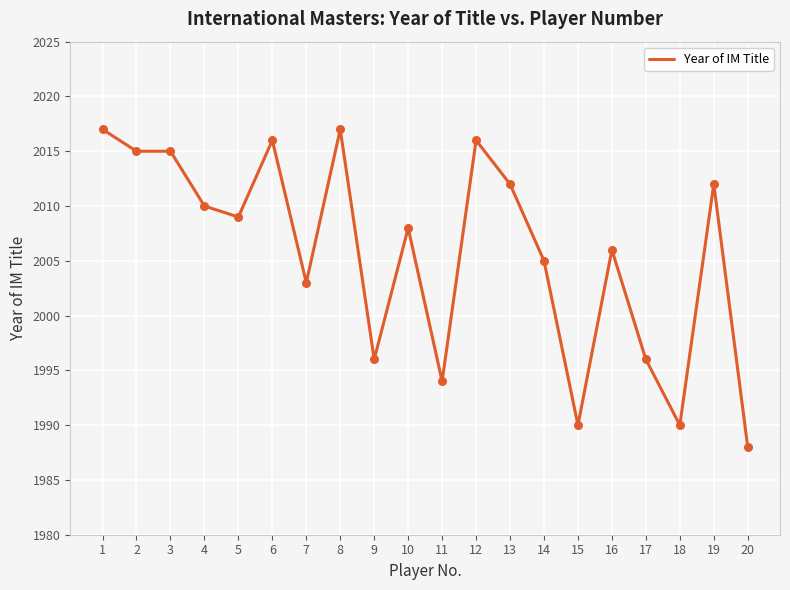

What is the change in value from 14 to 19?

+7